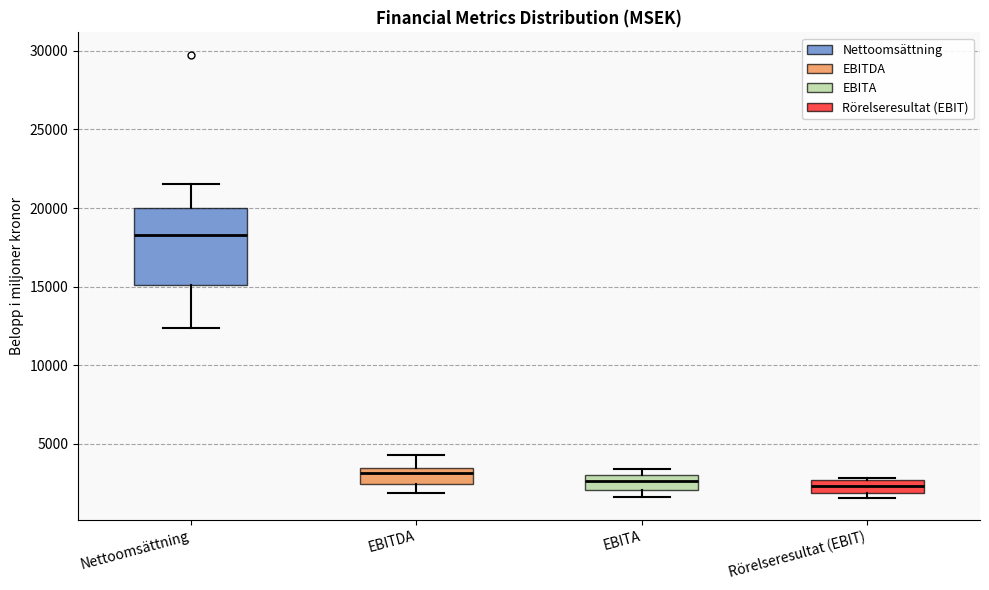

Reading left to right, read every box against the y-axis: the position of its median line, the range the box covers, and the ends of its whiskers. The values are not printed on the chart, so give them approximately, as read against the axis.

Nettoomsättning: median 18500, box 15000 to 20000, whiskers 12500 to 21500
EBITDA: median 3000, box 2500 to 3500, whiskers 2000 to 4500
EBITA: median 2500, box 2000 to 3000, whiskers 1500 to 3500
Rörelseresultat (EBIT): median 2500 (inside the box), box 2000 to 2500, whiskers 1500 to 3000